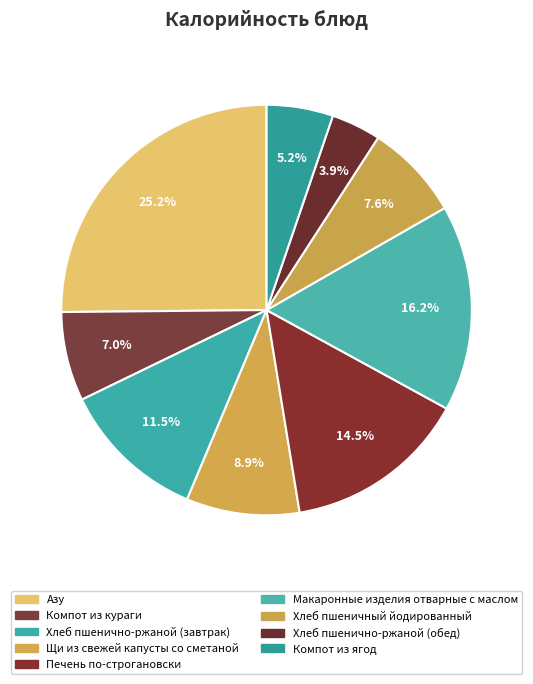

What is the ratio of the value at Макаронные изделия отварные с маслом to the value at Печень по-строгановски?

1.1